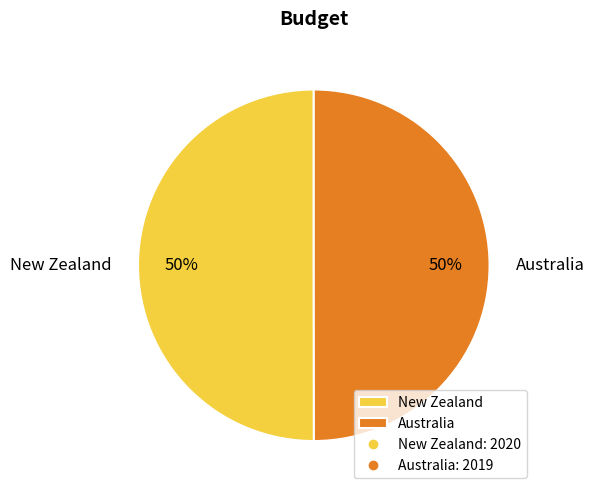

To the nearest percent, what percentage of the pie is Australia?

50%